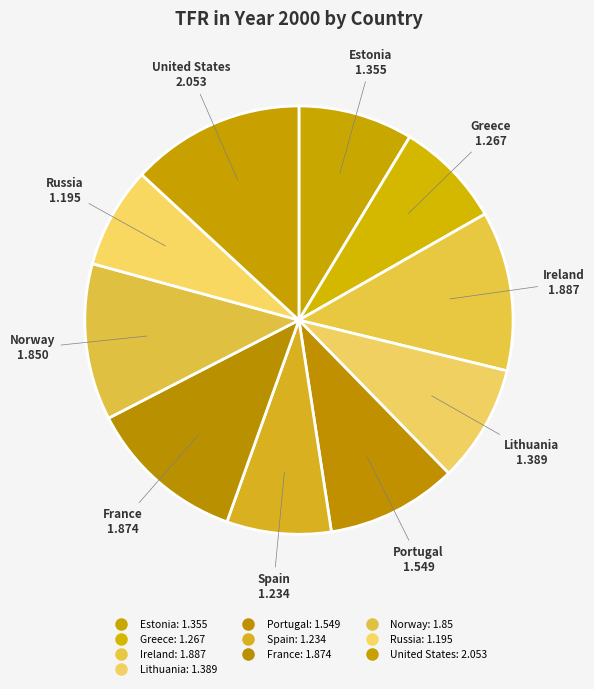

The France slice represents 12% of the pie. True or false?

True